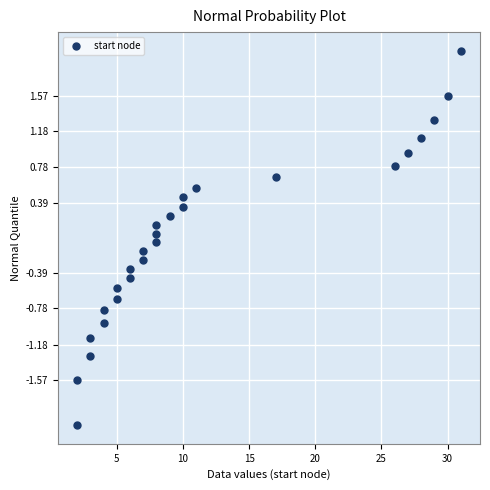

What is the range of X values (max minus min)?

29.0